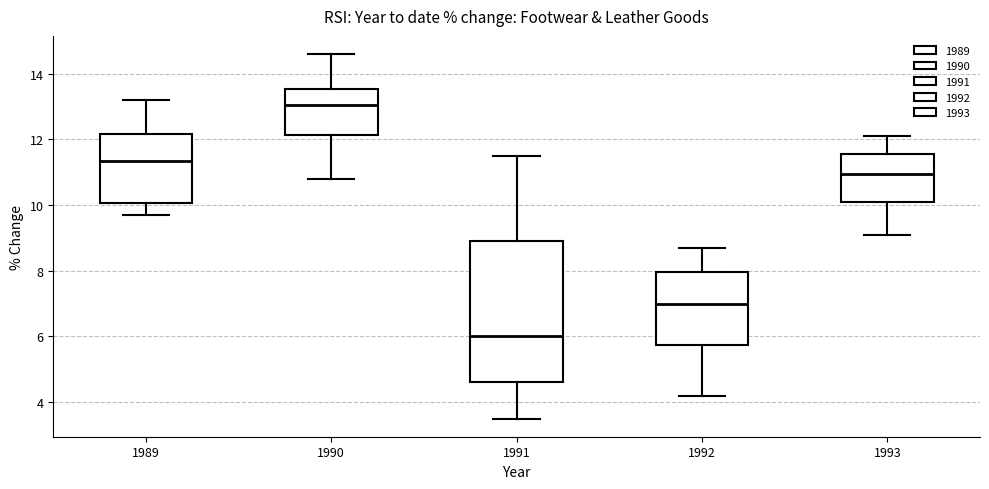

Where does the upper whisker of the box at x = 1991 end on the y-axis? The values are not printed on the chart, so give them approximately, as read against the axis.

11.6